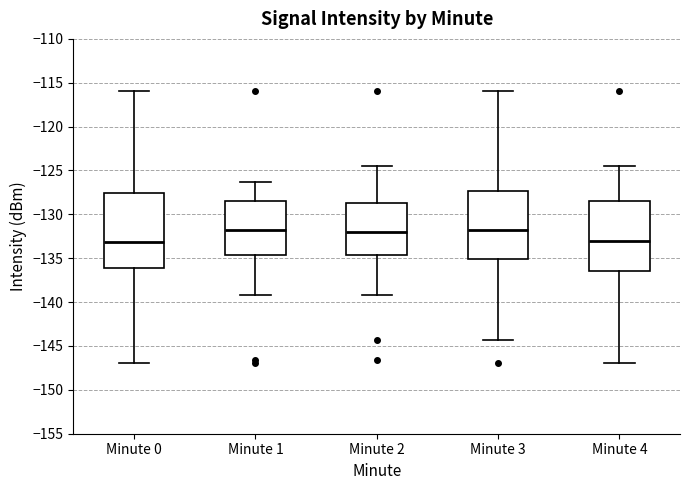

Reading left to right, read every box against the y-axis: the position of its median line, the range the box covers, and the ends of its whiskers. The values are not printed on the chart, so give them approximately, as read against the axis.

Minute 0: median -133.0, box -136.0 to -127.5, whiskers -147.0 to -116.0
Minute 1: median -131.5, box -134.5 to -128.5, whiskers -139.0 to -126.5
Minute 2: median -132.0, box -134.5 to -128.5, whiskers -139.0 to -124.5
Minute 3: median -131.5, box -135.0 to -127.5, whiskers -144.5 to -116.0
Minute 4: median -133.0, box -136.5 to -128.5, whiskers -147.0 to -124.5